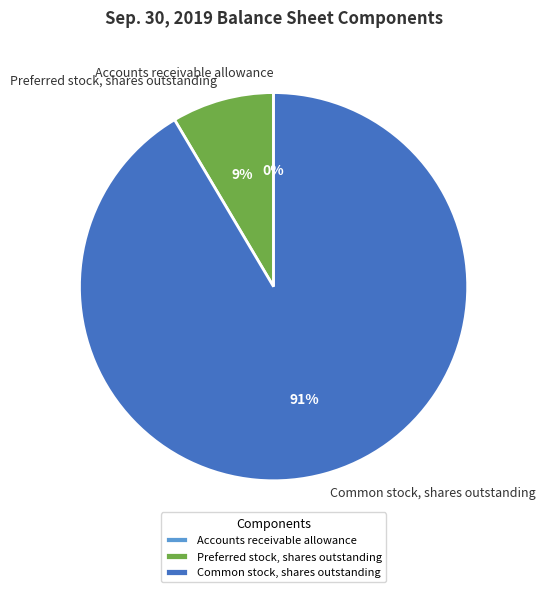

To the nearest percent, what portion does Common stock, shares outstanding represent?

91%